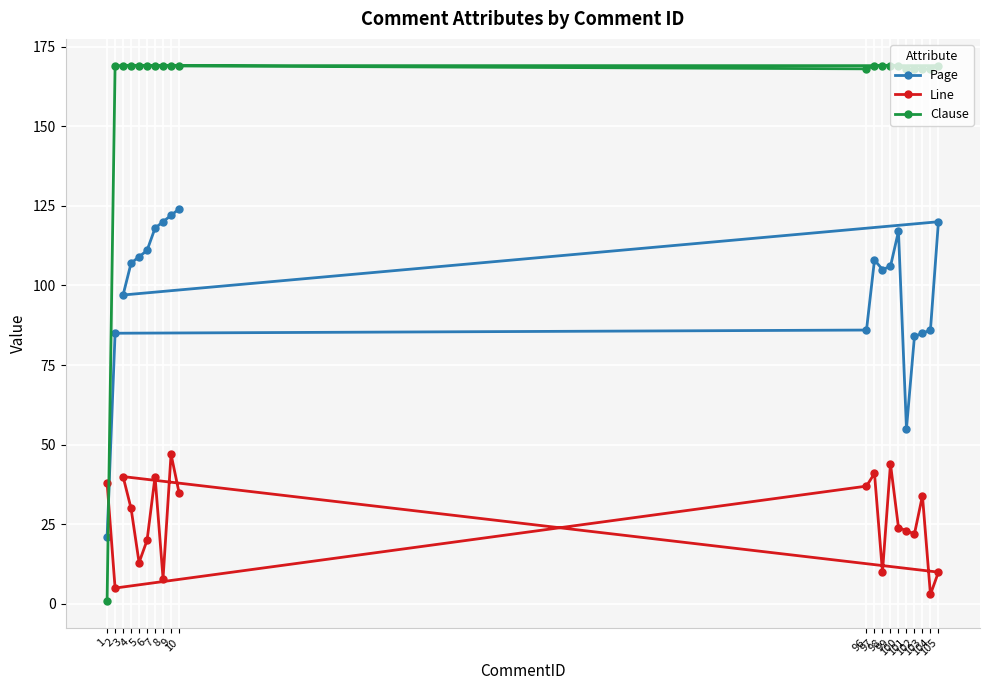

What is the difference between the maximum and minimum values in the Clause series?

168